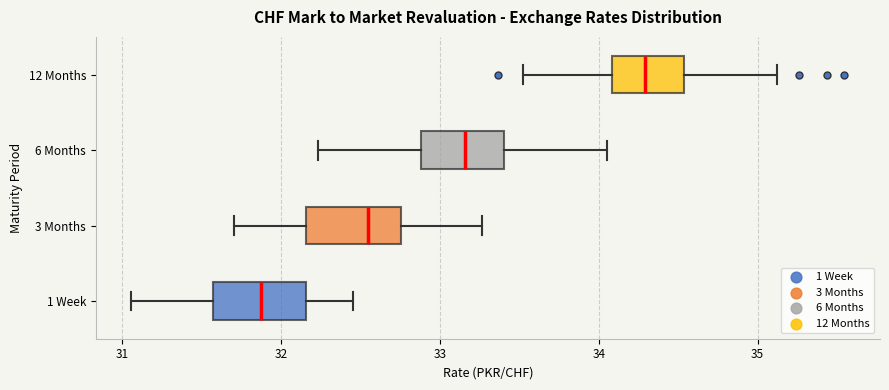

Reading bottom to top, read every box against the x-axis: the position of its median line, the range the box covers, and the ends of its whiskers. The values are not printed on the chart, so give them approximately, as read against the axis.

1 Week: median 31.9, box 31.6 to 32.2, whiskers 31.1 to 32.5
3 Months: median 32.5, box 32.2 to 32.8, whiskers 31.7 to 33.3
6 Months: median 33.2, box 32.9 to 33.4, whiskers 32.2 to 34.0
12 Months: median 34.3, box 34.1 to 34.5, whiskers 33.5 to 35.1